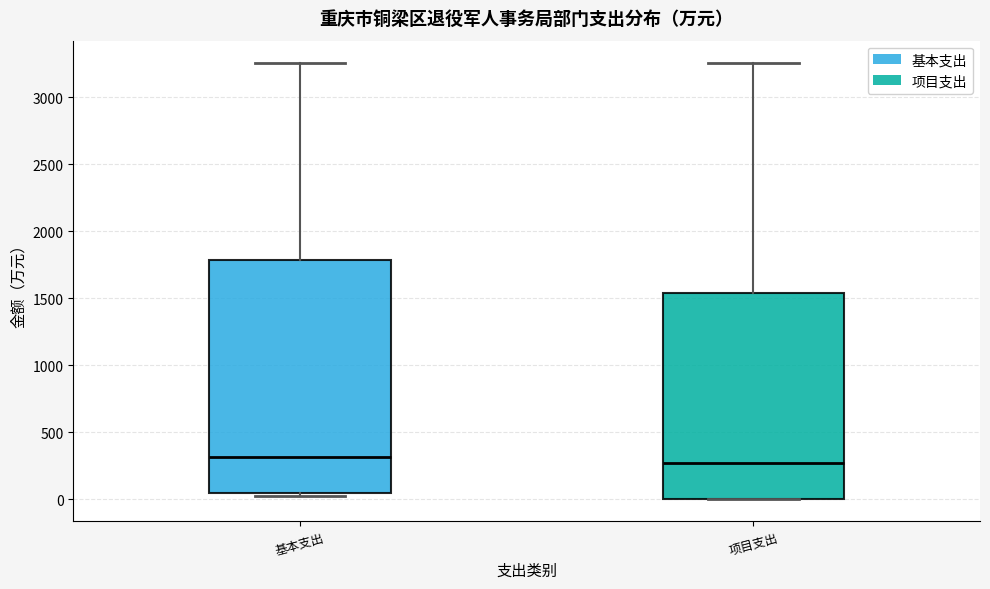

Which box is the tallest, from its lower edge to its upper edge?

基本支出